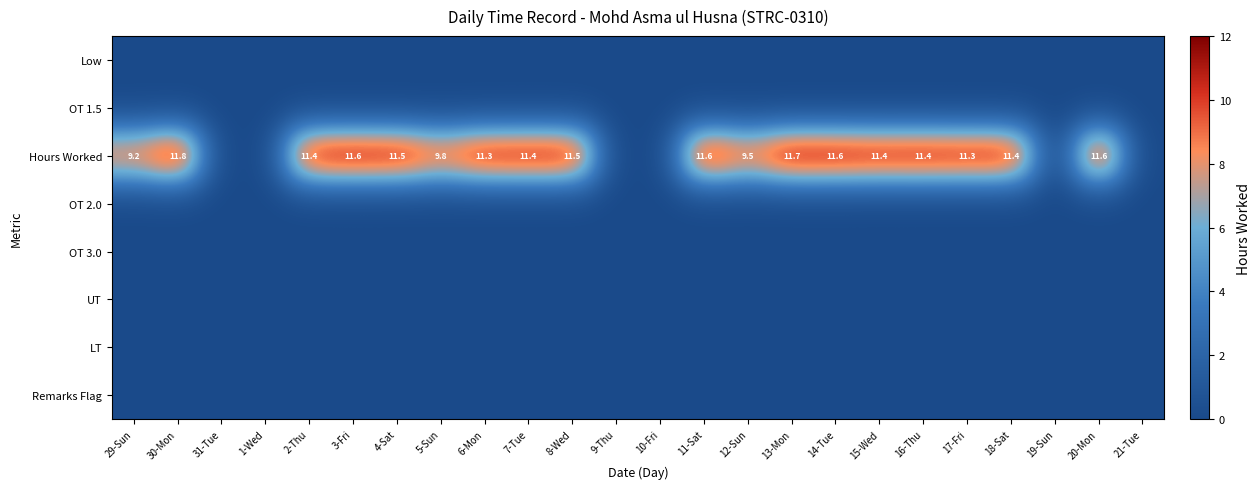

Is it true that Hours Worked equals 9.2 at 29-Sun?

True